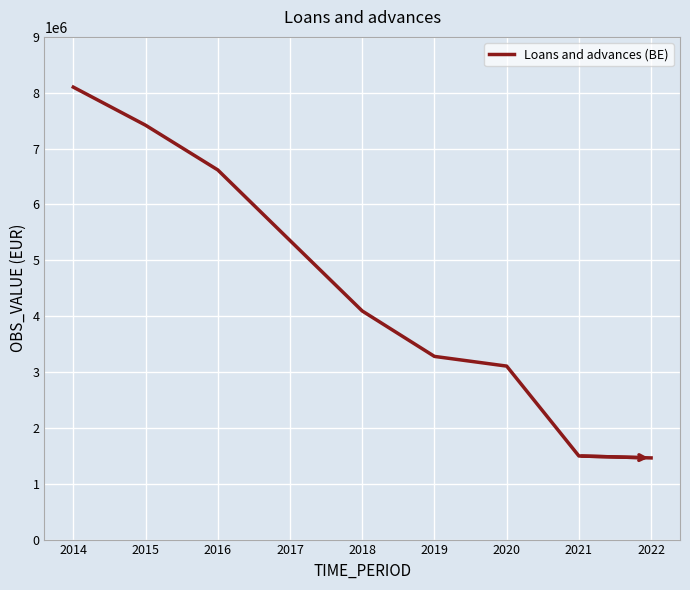

What is the sum of the values at 2017 and 2016?

11972967